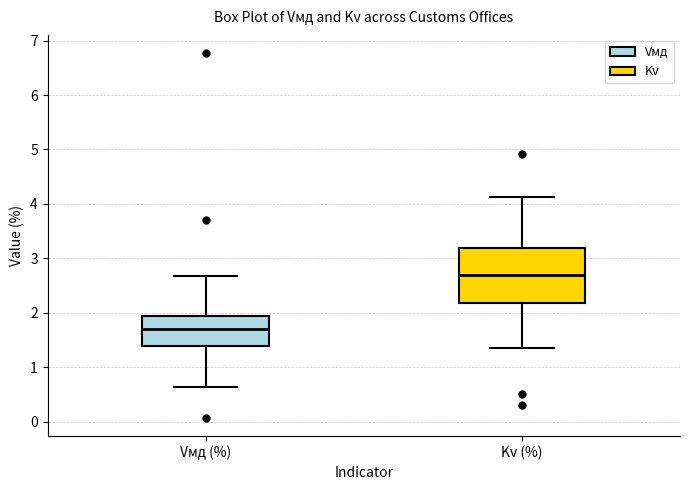

Where does the median line of the box for Kv (%) sit on the y-axis? The values are not printed on the chart, so give them approximately, as read against the axis.

2.7